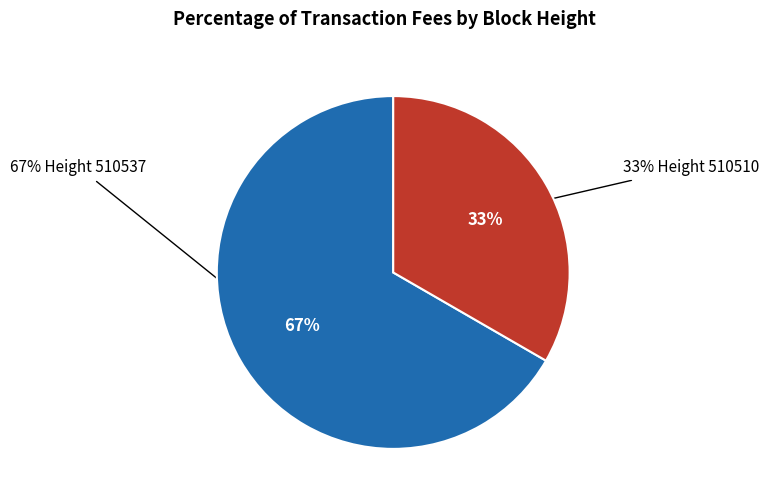

To the nearest percent, what is the difference between the 510537 and 510510 slice percentages?

33%